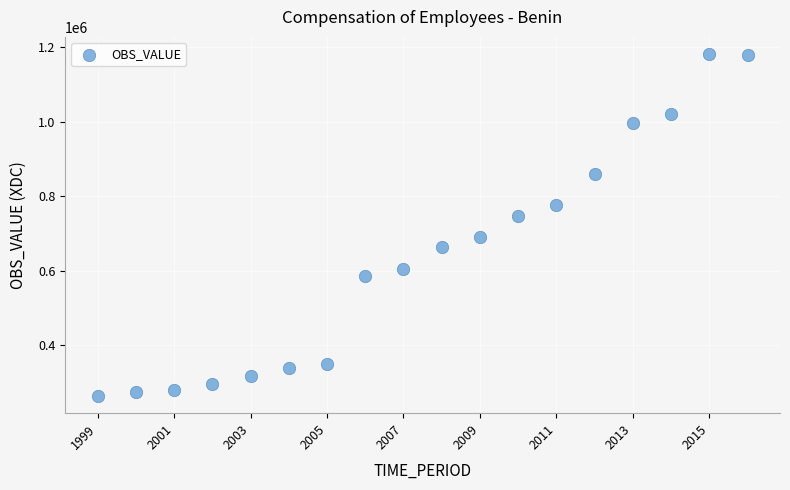

What is the range of Y values (max minus min)?

918582